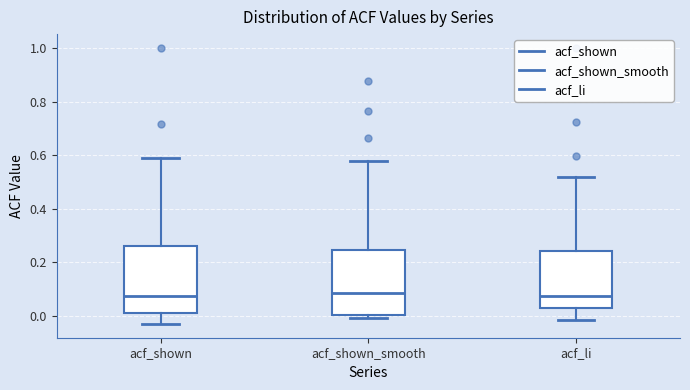

Where is the upper edge of the box for acf_shown_smooth on the y-axis? The values are not printed on the chart, so give them approximately, as read against the axis.

0.24